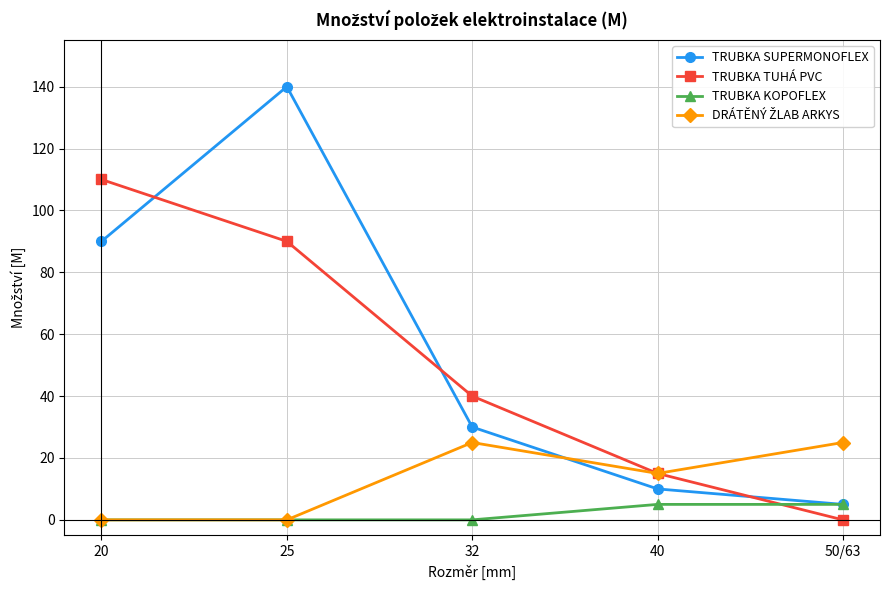

Between which two adjacent categories do TRUBKA TUHÁ PVC and TRUBKA SUPERMONOFLEX first intersect?

20 and 25